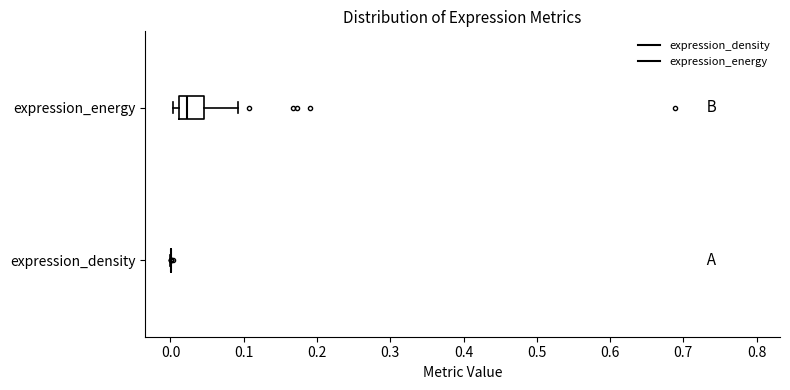

Reading bottom to top, transcribe this box plot: for each box, give where its median line is, the range the box spans, and where its two whiskers end, as read against the x-axis. The values are not printed on the chart, so give them approximately, as read against the axis.

expression_density: box collapsed to a line at 0.00, whiskers 0.00 to 0.00
expression_energy: median 0.02, box 0.01 to 0.05, whiskers 0.00 to 0.09